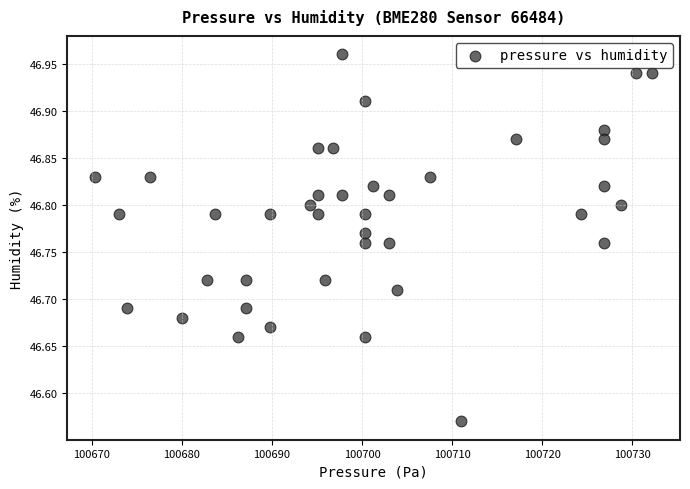

What is the range of X values (max minus min)?

61.8